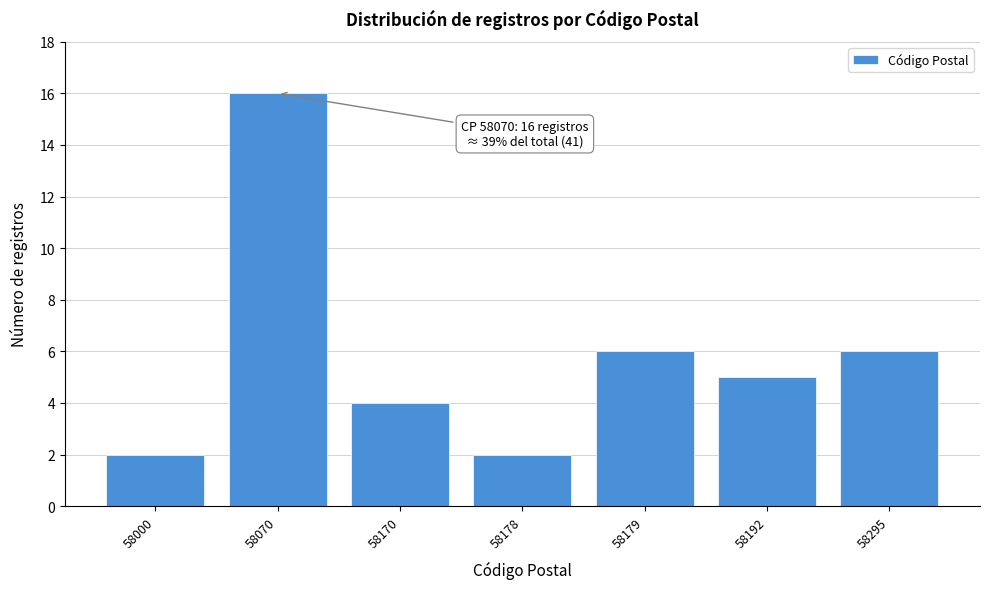

Reading left to right, transcribe all the data shown in this chart.

2	16	4	2	6	5	6